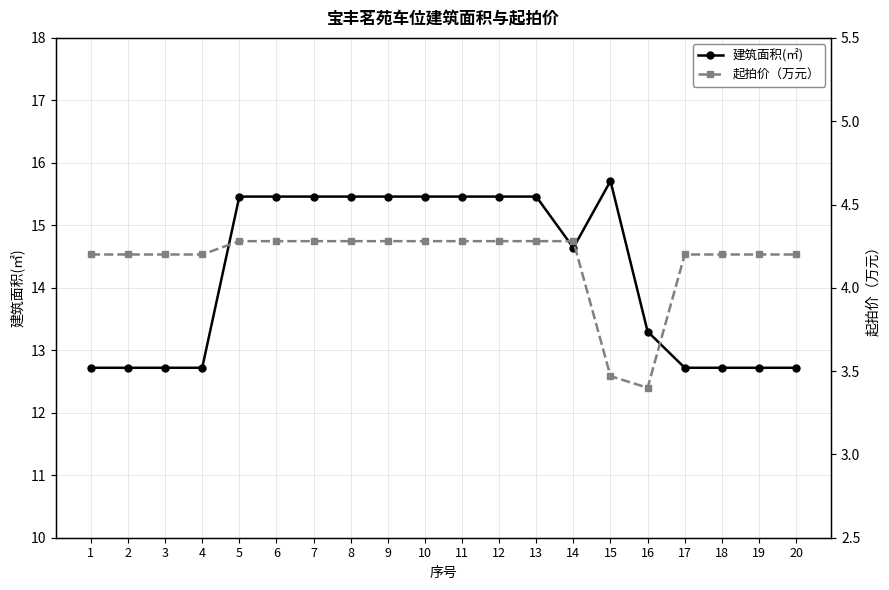

Which category has the lowest value in the 起拍价（万元） series?

16